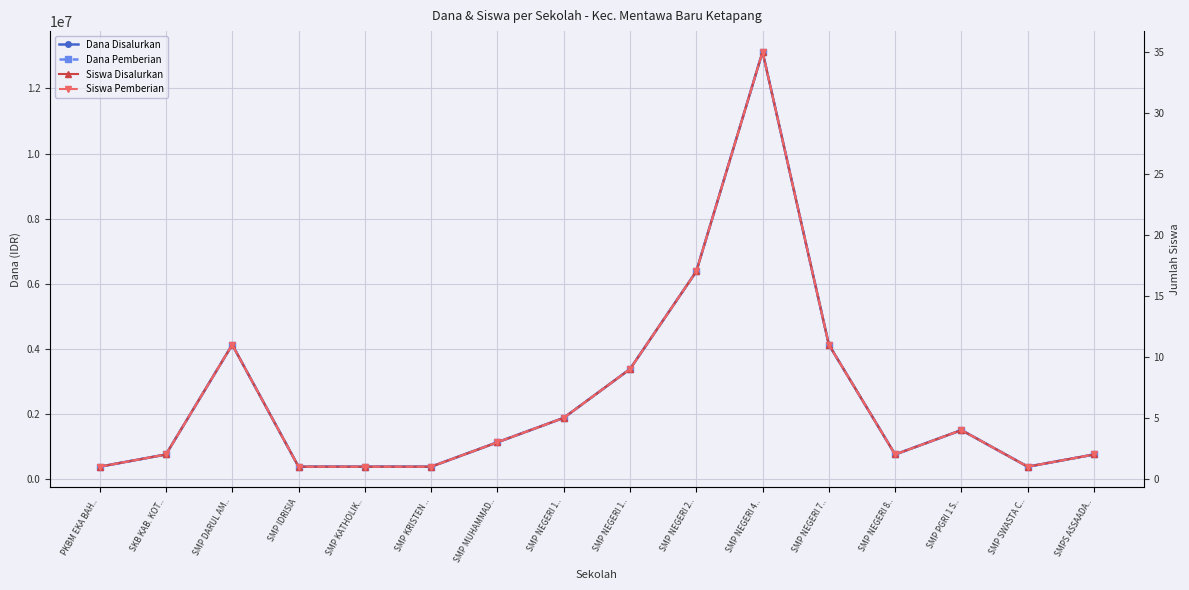

Rank the categories by Siswa Disalurkan value from highest to lowest.

SMP NEGERI 4.., SMP NEGERI 2.., SMP DARUL AM.., SMP NEGERI 7.., SMP NEGERI 1.., SMP NEGERI 1.., SMP PGRI 1 S.., SMP MUHAMMAD.., SKB KAB. KOT.., SMP NEGERI 8.., SMPS ASSAADA.., PKBM EKA BAH.., SMP IDRISIA, SMP KATHOLIK.., SMP KRISTEN .., SMP SWASTA C..